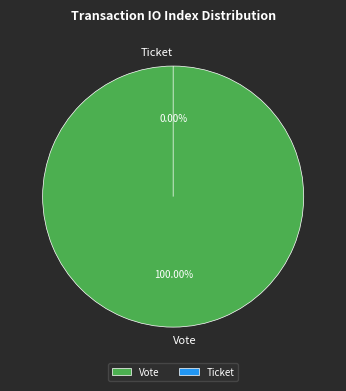

Which has a higher value, Ticket or Vote?

Vote